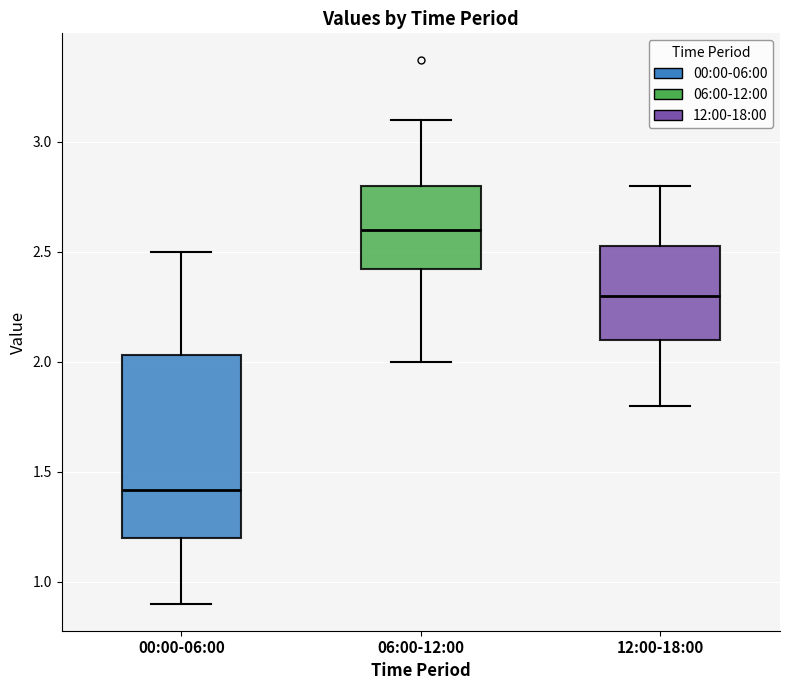

Which box has the lowest median line?

00:00-06:00